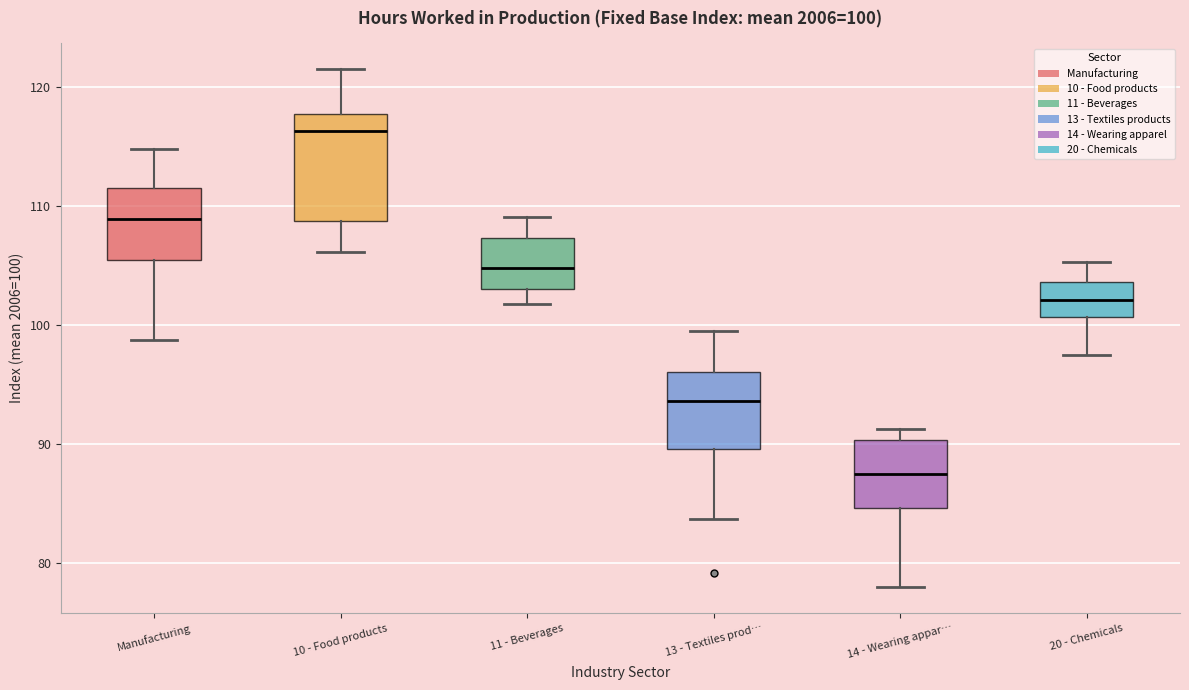

Which box has the lowest median line?

14 - Wearing appar…